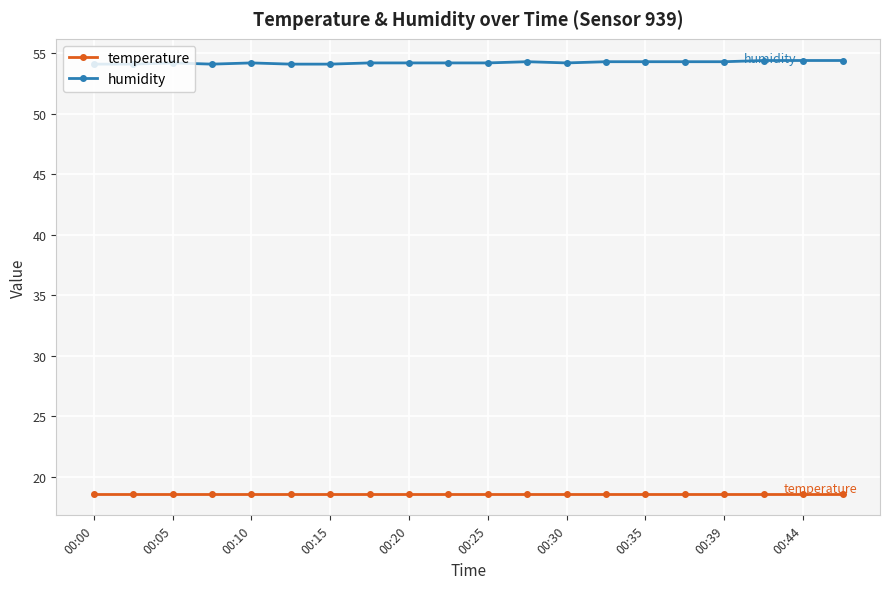

Rank the series by their maximum value, from highest to lowest.

humidity, temperature